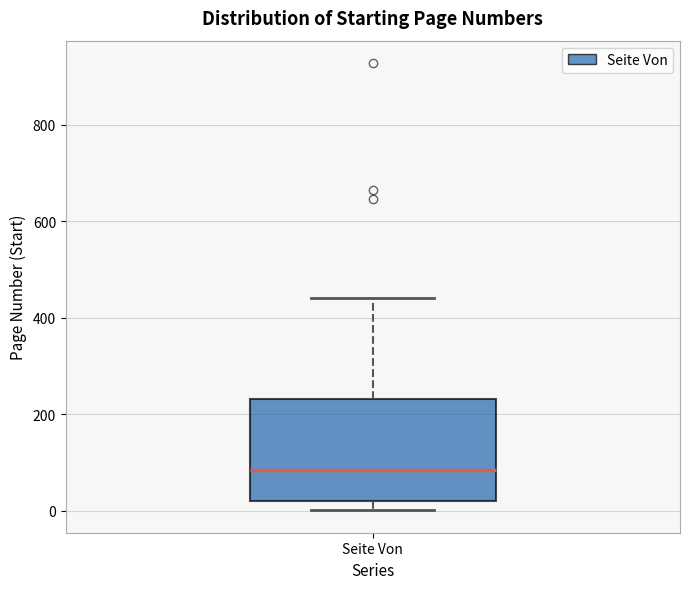

Read this box plot against the y-axis: the position of the median line, the range covered by the box, and the ends of both whiskers. The values are not printed on the chart, so give them approximately, as read against the axis.

median 80, box 20 to 240, whiskers 0 to 440